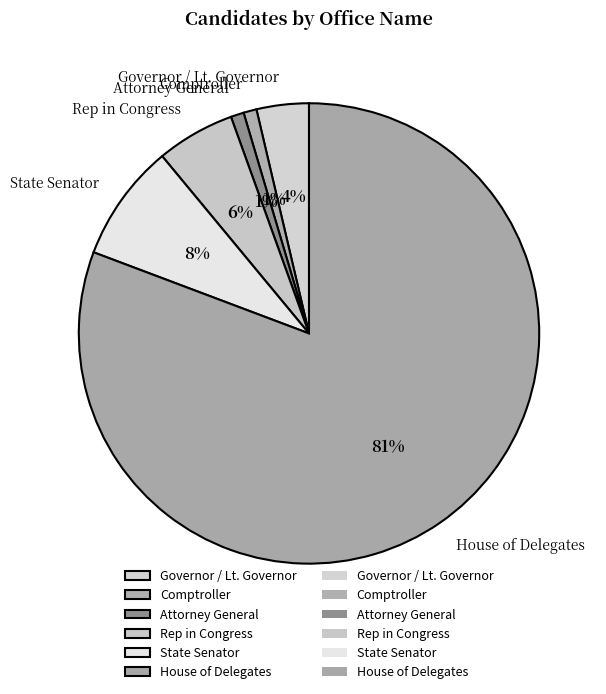

Do Rep in Congress and Comptroller together represent more than half of the pie?

No